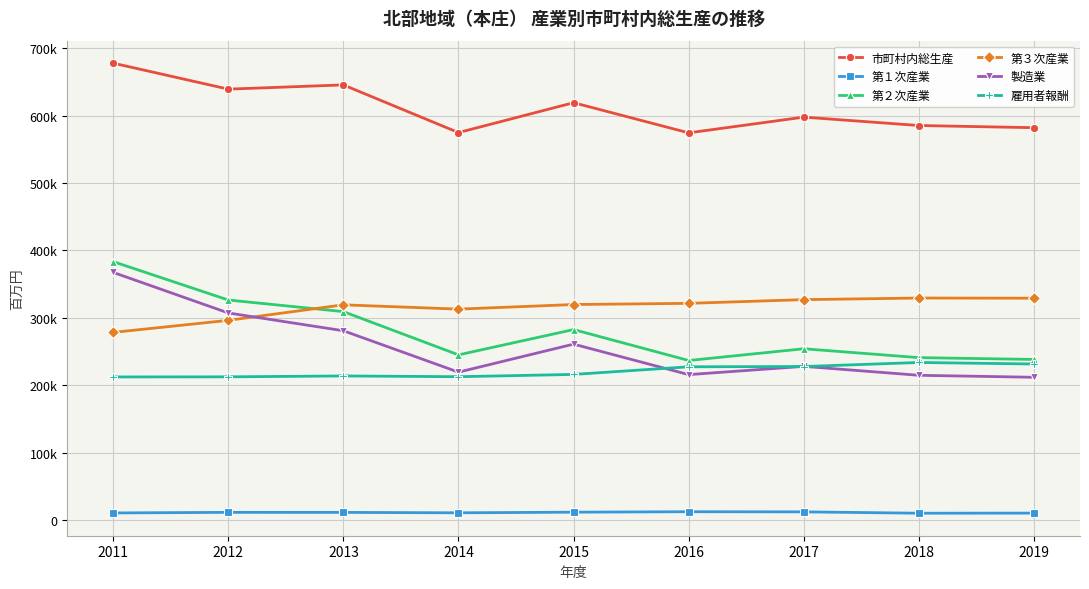

True or false: 第１次産業 and 製造業 cross at least once.

False